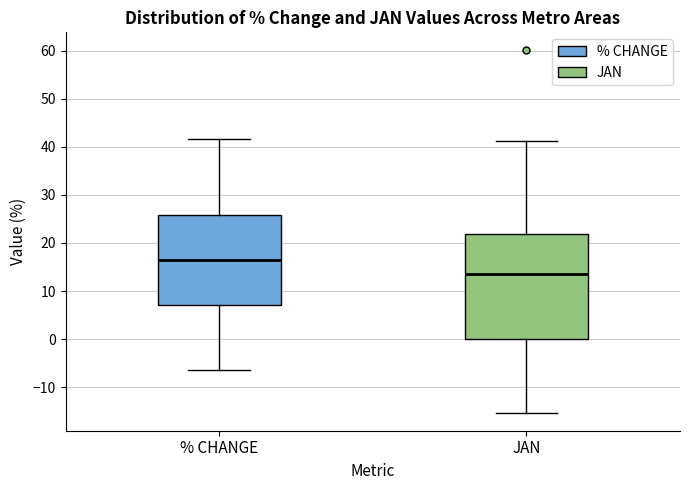

Reading left to right, read every box against the y-axis: the position of its median line, the range the box covers, and the ends of its whiskers. The values are not printed on the chart, so give them approximately, as read against the axis.

% CHANGE: median 16, box 7 to 26, whiskers -6 to 42
JAN: median 13, box 0 to 22, whiskers -15 to 41